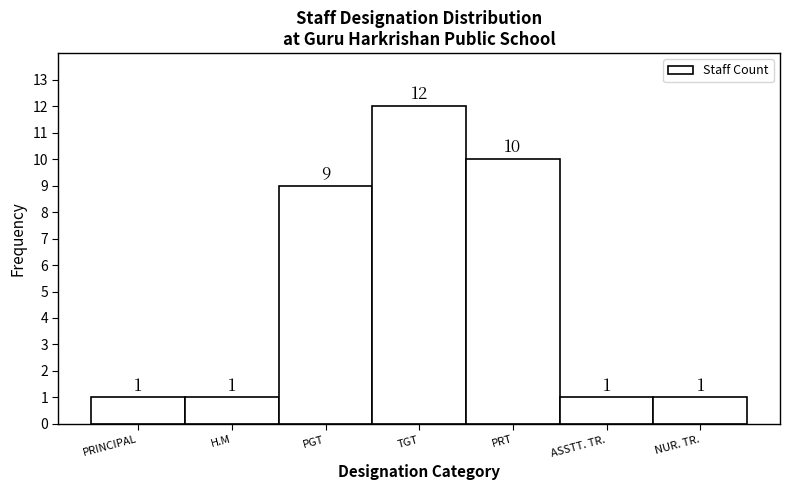

Reading left to right, transcribe all the data shown in this chart.

1	1	9	12	10	1	1